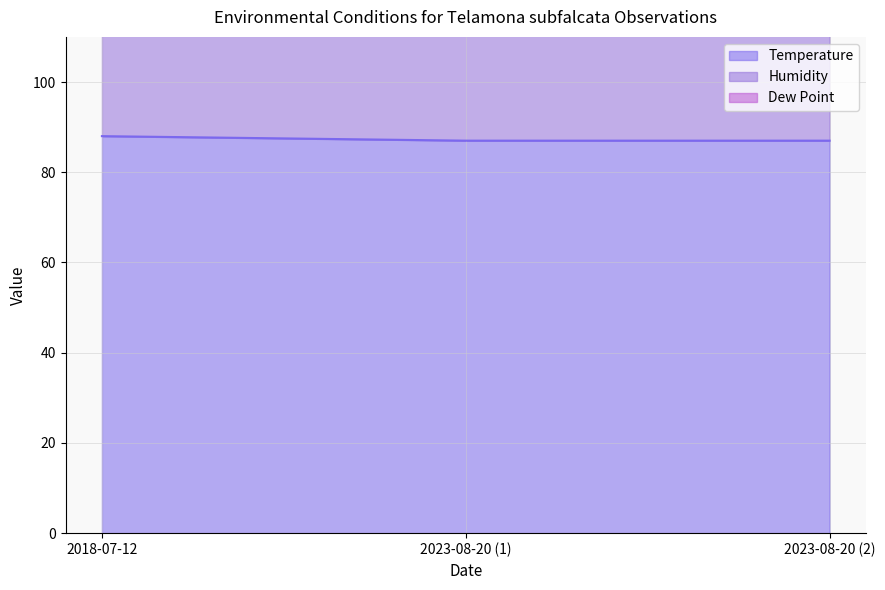

What is the spread (max minus min) of values at 2023-08-20 (1)?

150